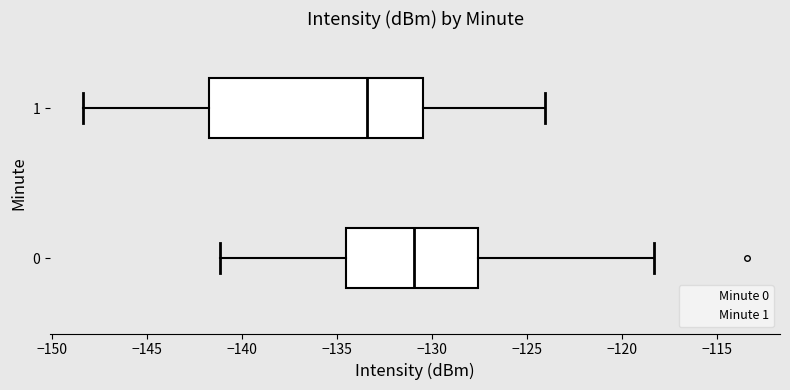

Comparing the boxes themselves (not the whiskers), which one is the widest?

1